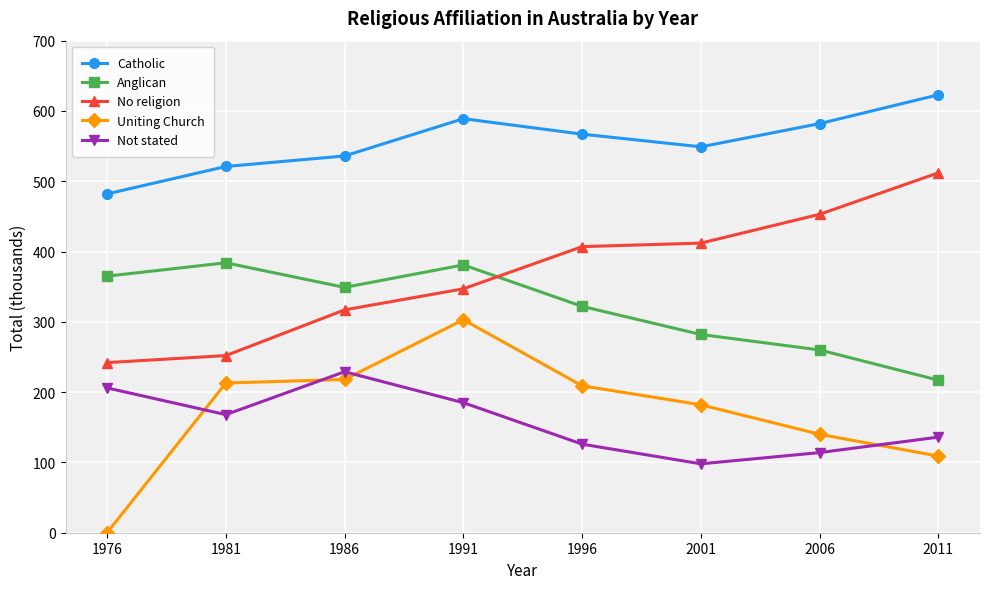

Reading right to left, transcribe all the data shown in this chart.

Catholic: 2011=623	2006=582	2001=549	1996=567	1991=589	1986=536	1981=521	1976=482
Anglican: 2011=217	2006=260	2001=282	1996=322	1991=381	1986=349	1981=384	1976=365
No religion: 2011=512	2006=453	2001=412	1996=407	1991=347	1986=317	1981=252	1976=242
Uniting Church: 2011=109	2006=140	2001=182	1996=209	1991=303	1986=218	1981=213	1976=0
Not stated: 2011=136	2006=114	2001=98	1996=126	1991=185	1986=229	1981=168	1976=206